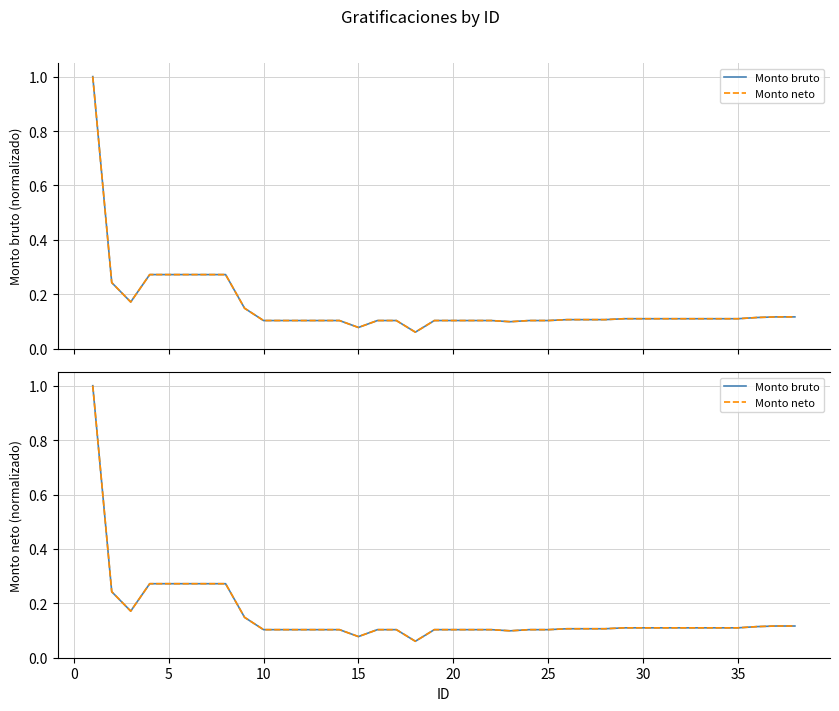

True or false: Monto neto has more than 1 points higher than both neighbors.

False